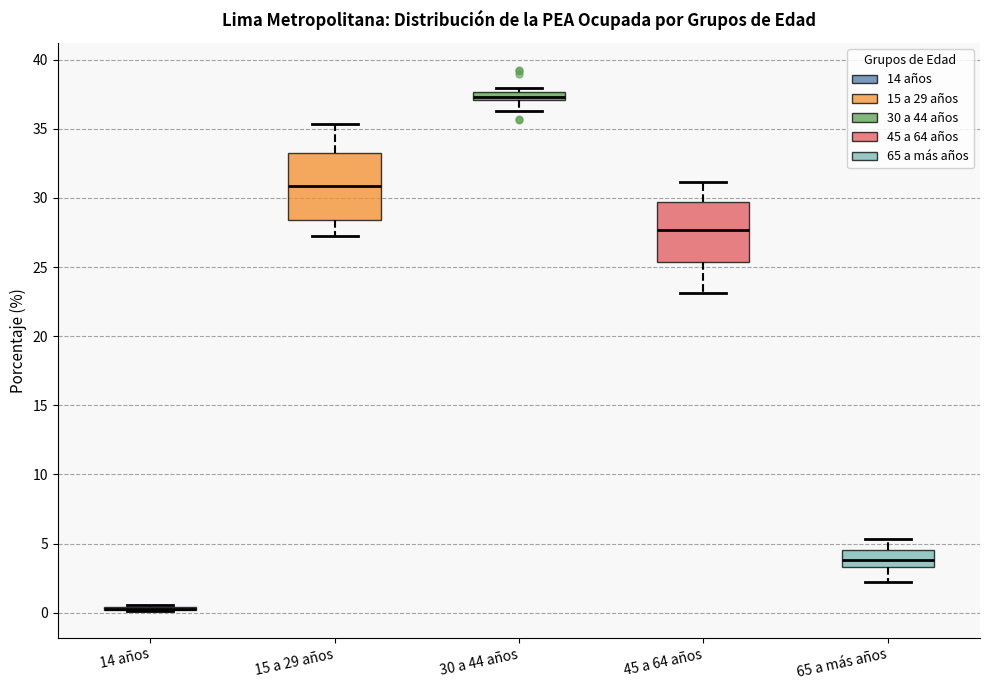

Where does the upper whisker of the box for 15 a 29 años end on the y-axis? The values are not printed on the chart, so give them approximately, as read against the axis.

35.5